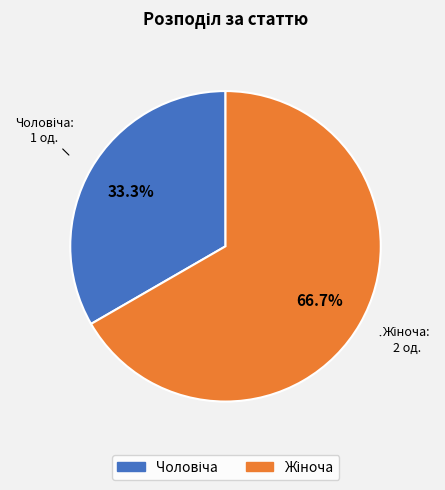

Is there a majority slice in this chart?

Yes